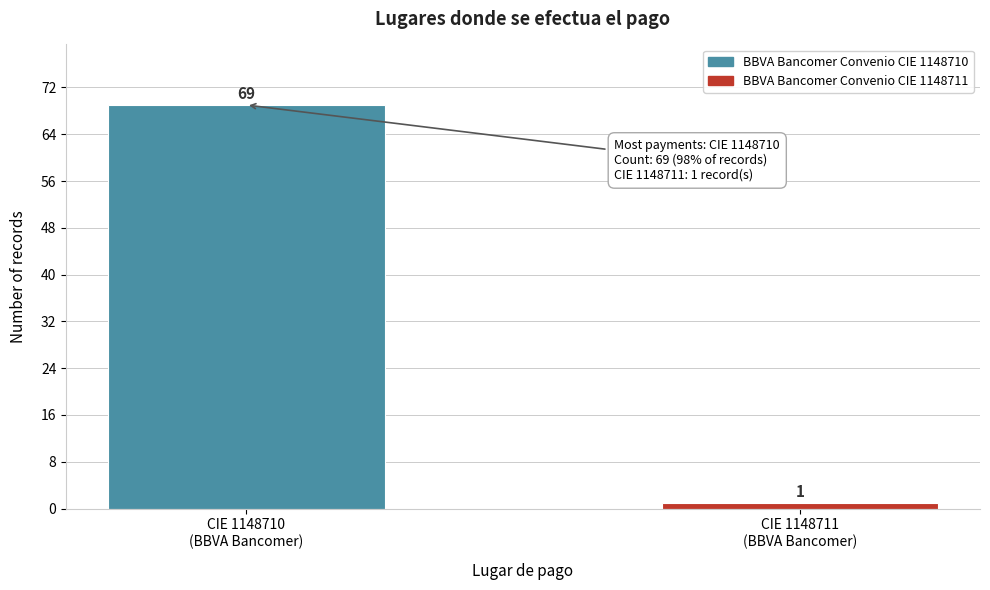

Reading right to left, list all the values displayed in this chart.

1	69